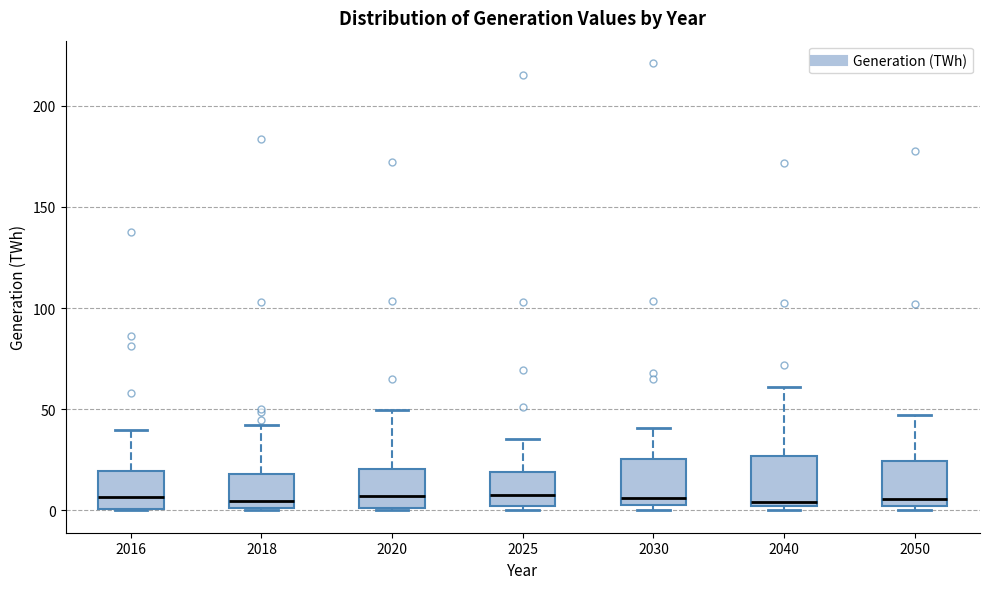

Reading left to right, transcribe this box plot: for each box, give where its median line is, the range the box spans, and where its two whiskers end, as read against the y-axis. The values are not printed on the chart, so give them approximately, as read against the axis.

2016: median 5, box 0 to 20, whiskers 0 to 40
2018: median 5, box 0 to 20, whiskers 0 to 40
2020: median 5, box 0 to 20, whiskers 0 to 50
2025: median 10, box 0 to 20, whiskers 0 (just below the box's lower edge) to 35
2030: median 5, box 0 to 25, whiskers 0 (just below the box's lower edge) to 40
2040: median 5, box 0 to 25, whiskers 0 (just below the box's lower edge) to 60
2050: median 5, box 0 to 25, whiskers 0 (just below the box's lower edge) to 45